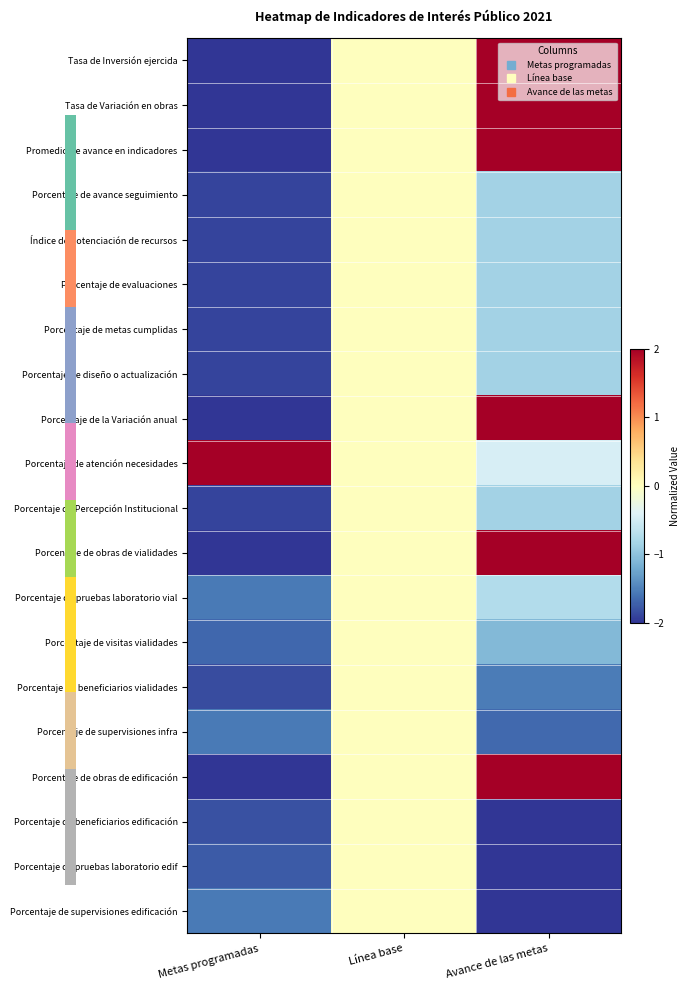

Rank the series at Línea base from lowest to highest value.

Tasa de Inversión ejercida, Tasa de Variación en obras, Promedio de avance en indicadores, Porcentaje de avance seguimiento, Índice de potenciación de recursos, Porcentaje de evaluaciones, Porcentaje de metas cumplidas, Porcentaje de diseño o actualización, Porcentaje de la Variación anual, Porcentaje de atención necesidades, Porcentaje de Percepción Institucional, Porcentaje de obras de vialidades, Porcentaje de pruebas laboratorio vial, Porcentaje de visitas vialidades, Porcentaje de beneficiarios vialidades, Porcentaje de supervisiones infra, Porcentaje de obras de edificación, Porcentaje de beneficiarios edificación, Porcentaje de pruebas laboratorio edif, Porcentaje de supervisiones edificación